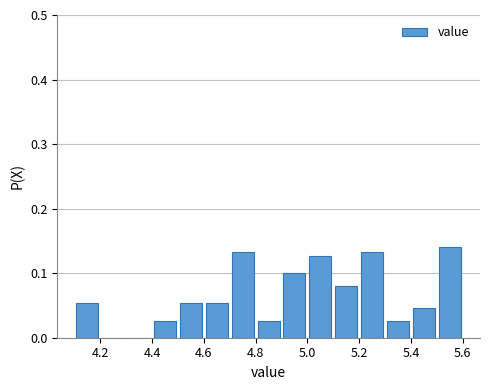

Reading left to right, list every bar in this chart as the range it spans on the x-axis followed by its height. The values are not printed on the chart, so give them approximately, as read against the axis.

4.1 to 4.2: 0.05
4.2 to 4.3: 0
4.3 to 4.4: 0
4.4 to 4.5: 0.03
4.5 to 4.6: 0.05
4.6 to 4.7: 0.05
4.7 to 4.8: 0.13
4.8 to 4.9: 0.03
4.9 to 5.0: 0.10
5.0 to 5.1: 0.13
5.1 to 5.2: 0.08
5.2 to 5.3: 0.13
5.3 to 5.4: 0.03
5.4 to 5.5: 0.05
5.5 to 5.6: 0.14